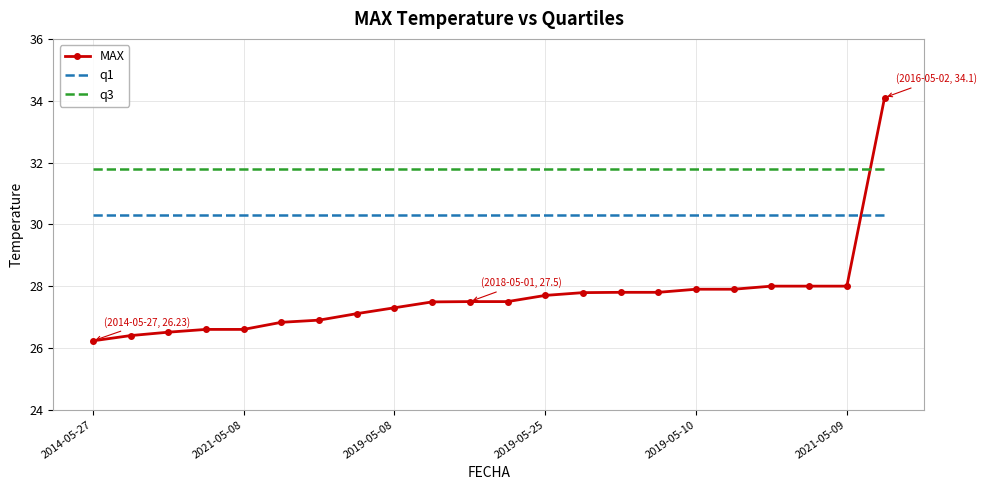

What is the difference between the maximum and minimum values in the MAX series?

7.9